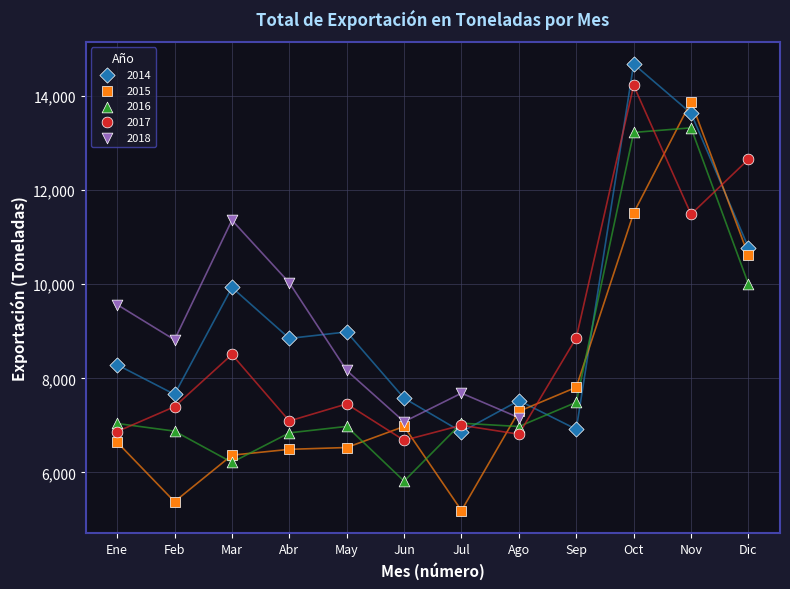

Which series contains the highest Y value?

2014